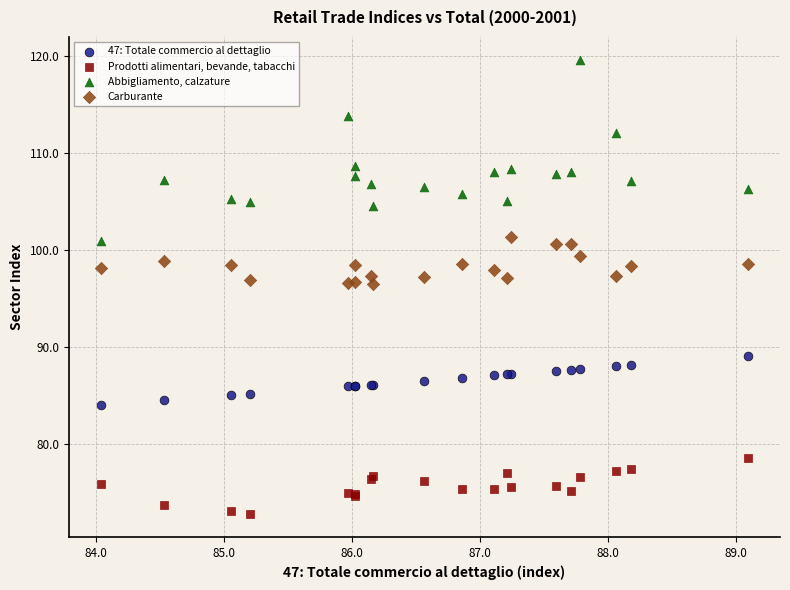

What are all the series names shown in the legend?

47: Totale commercio al dettaglio, Prodotti alimentari, bevande, tabacchi, Abbigliamento, calzature, Carburante